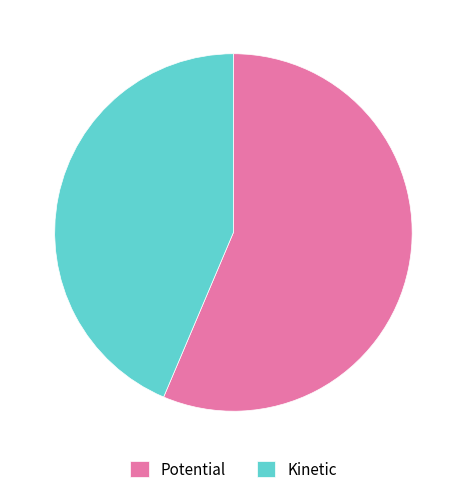

Does any single category account for the majority?

Yes